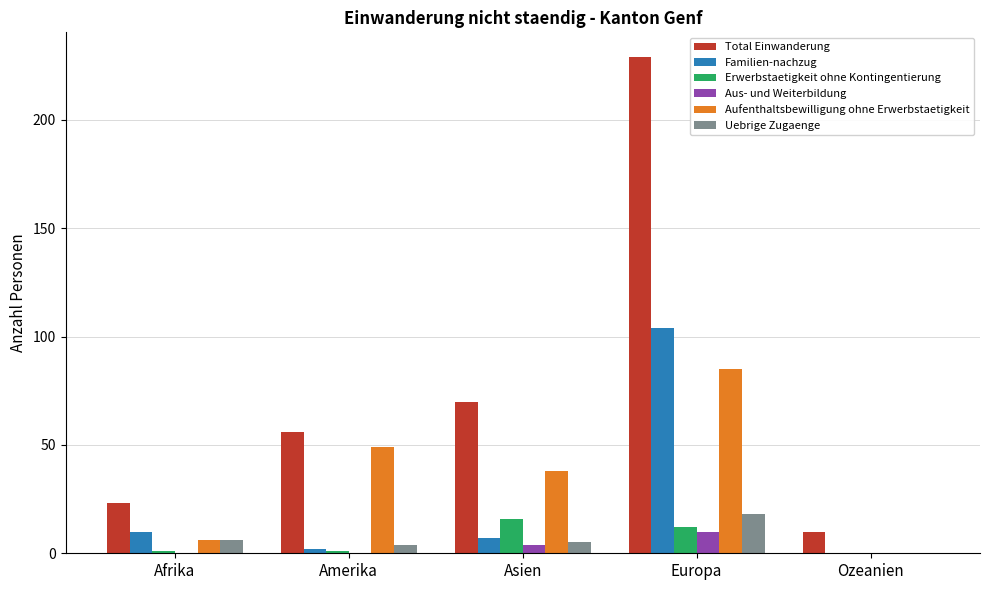

What are all the series names shown in the legend?

Total Einwanderung, Familien-nachzug, Erwerbstaetigkeit ohne Kontingentierung, Aus- und Weiterbildung, Aufenthaltsbewilligung ohne Erwerbstaetigkeit, Uebrige Zugaenge